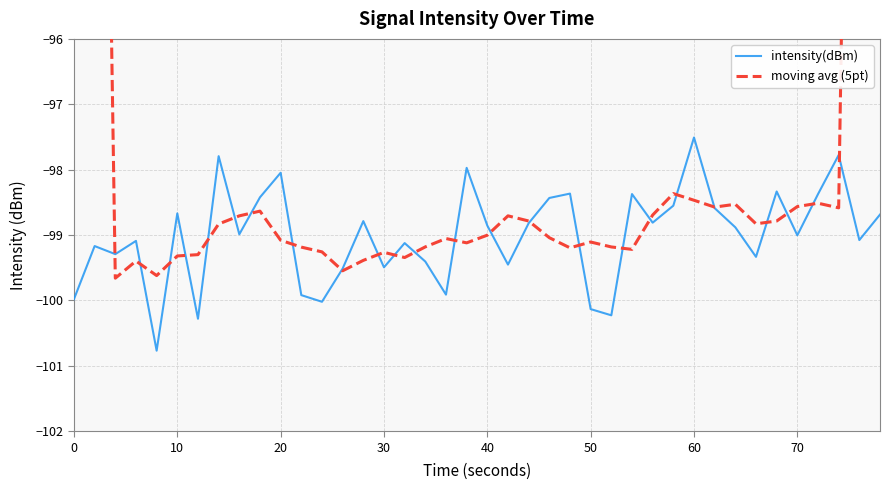

Does the chart display data point markers on the line(s)?

No